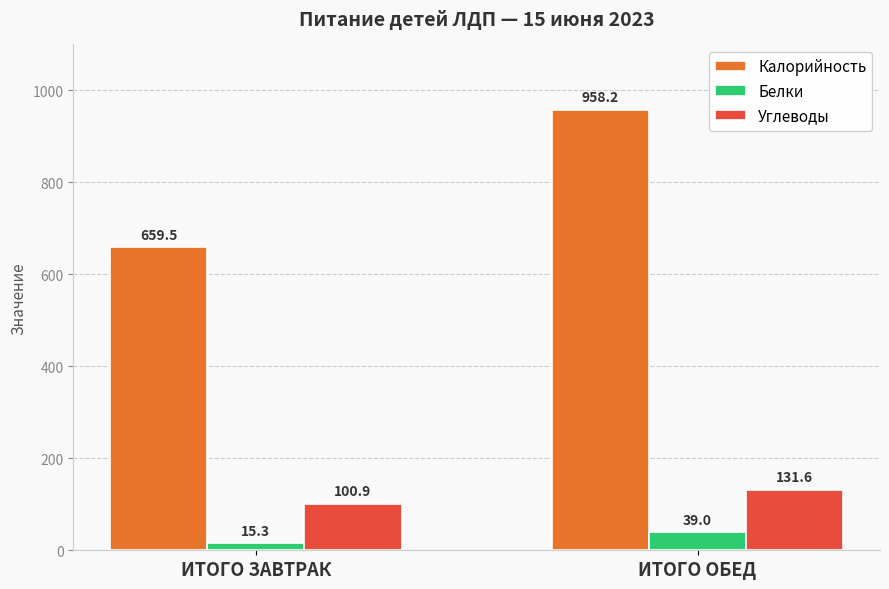

What is the label of the 2nd bar from the left?

ИТОГО ОБЕД